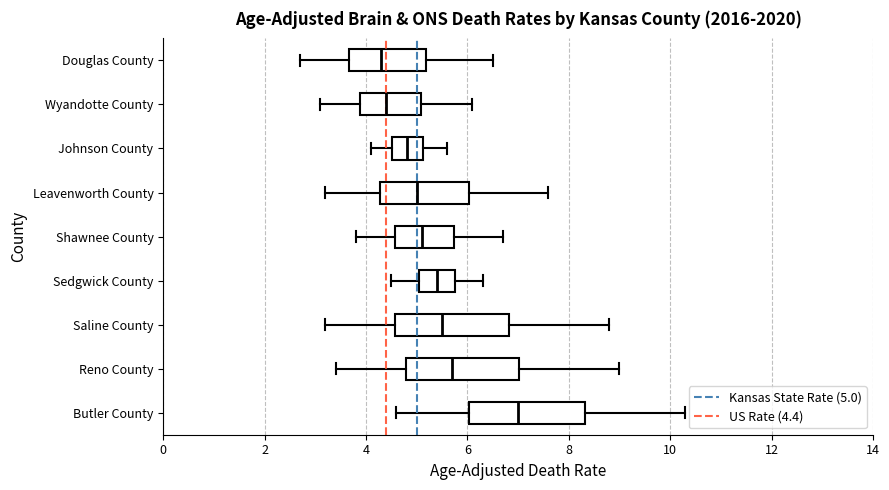

Reading bottom to top, transcribe this box plot: for each box, give where its median line is, the range the box spans, and where its two whiskers end, as read against the x-axis. The values are not printed on the chart, so give them approximately, as read against the axis.

Butler County: median 7.0, box 6.0 to 8.4, whiskers 4.6 to 10.4
Reno County: median 5.8, box 4.8 to 7.0, whiskers 3.4 to 9.0
Saline County: median 5.6, box 4.6 to 6.8, whiskers 3.2 to 8.8
Sedgwick County: median 5.4, box 5.0 to 5.8, whiskers 4.6 to 6.4
Shawnee County: median 5.2, box 4.6 to 5.8, whiskers 3.8 to 6.8
Leavenworth County: median 5.0, box 4.2 to 6.0, whiskers 3.2 to 7.6
Johnson County: median 4.8, box 4.6 to 5.2, whiskers 4.2 to 5.6
Wyandotte County: median 4.4, box 3.8 to 5.0, whiskers 3.2 to 6.2
Douglas County: median 4.4, box 3.6 to 5.2, whiskers 2.8 to 6.6